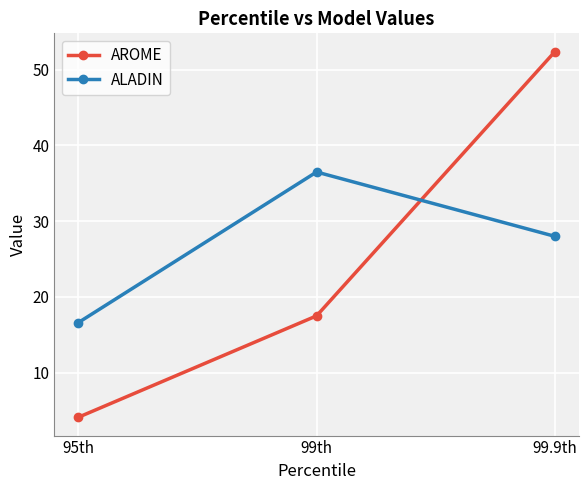

Is it true that ALADIN equals 16.6 at 95th?

True